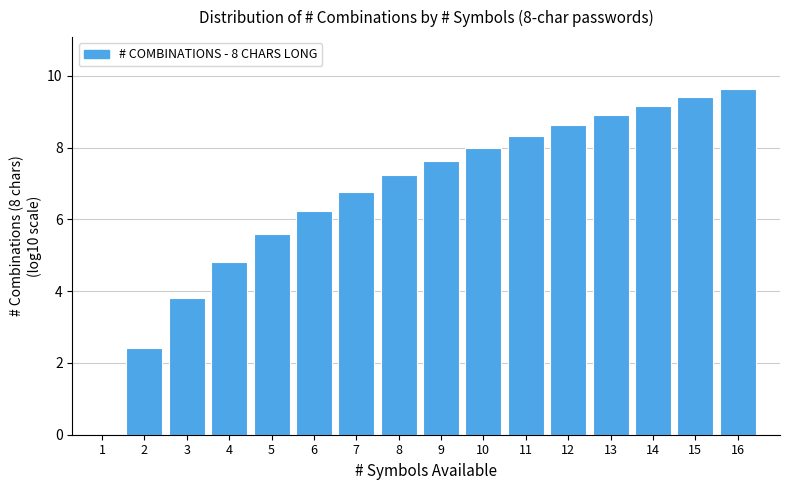

Reading right to left, what are all the values shown in this chart?

16=9.6	15=9.4	14=9.2	13=8.9	12=8.6	11=8.3	10=8.0	9=7.6	8=7.2	7=6.8	6=6.2	5=5.6	4=4.8	3=3.8	2=2.4	1=0.0